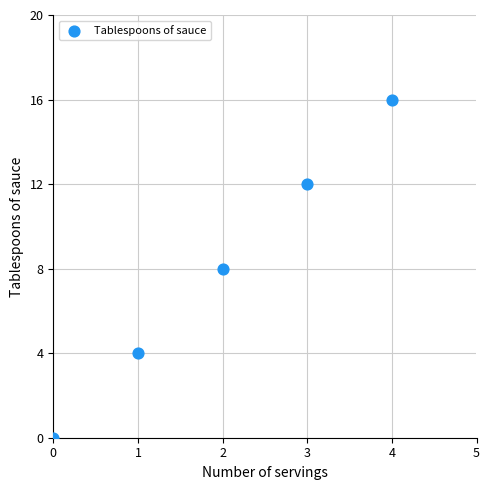

What is the range of Y values (max minus min)?

16